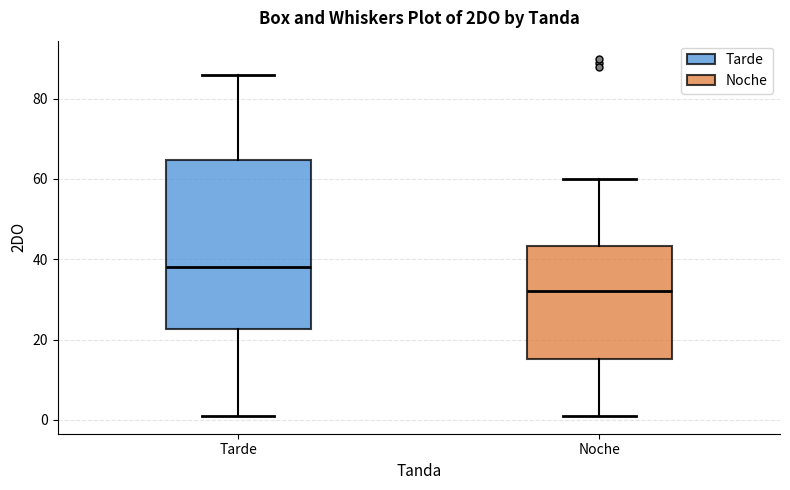

Which box is the tallest, from its lower edge to its upper edge?

Tarde